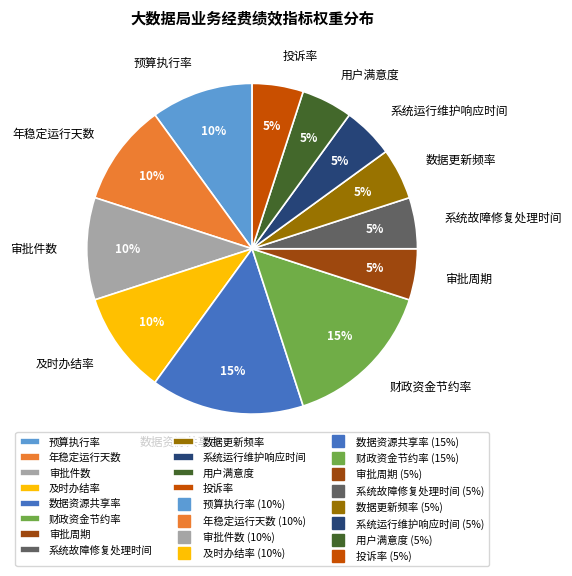

To the nearest percent, what percentage of the pie is 系统运行维护响应时间?

5%